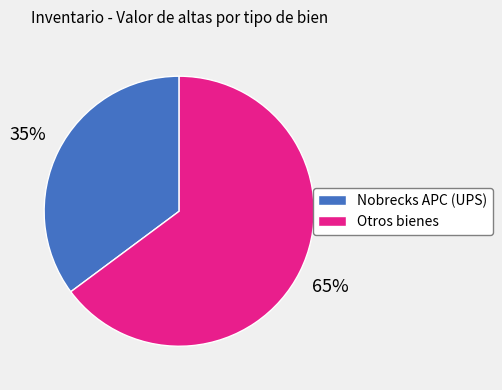

To the nearest percent, what is the difference between the largest and smallest slice percentages?

30%